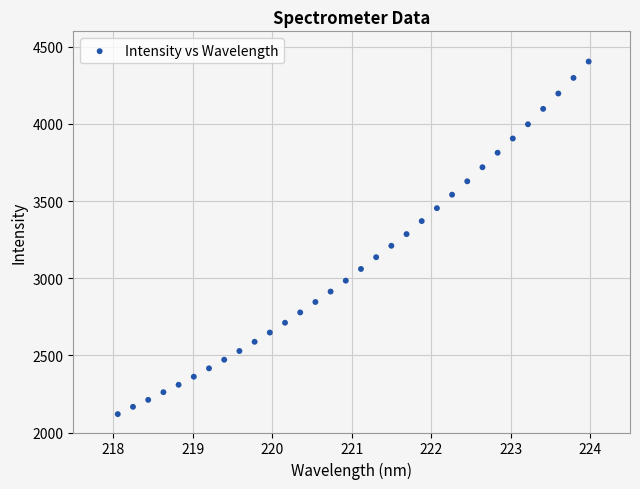

What is the range of Y values (max minus min)?

2285.1